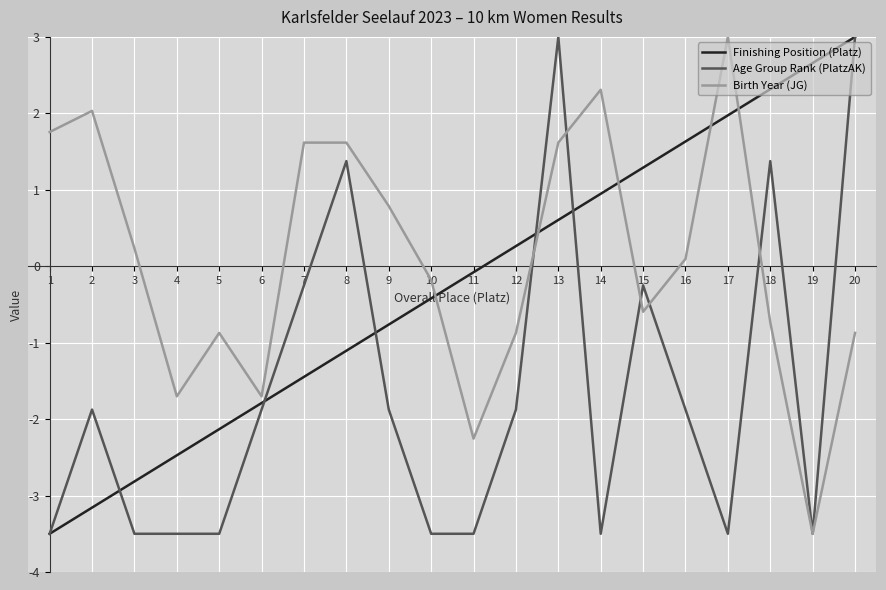

True or false: Finishing Position (Platz) and Birth Year (JG) intersect in this chart.

True